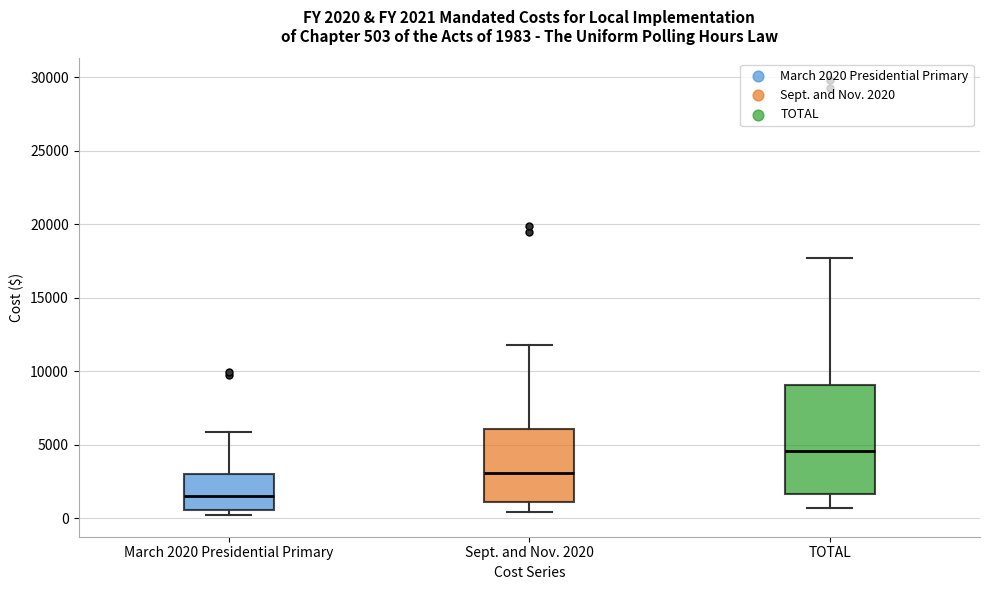

Which box is the tallest, from its lower edge to its upper edge?

TOTAL